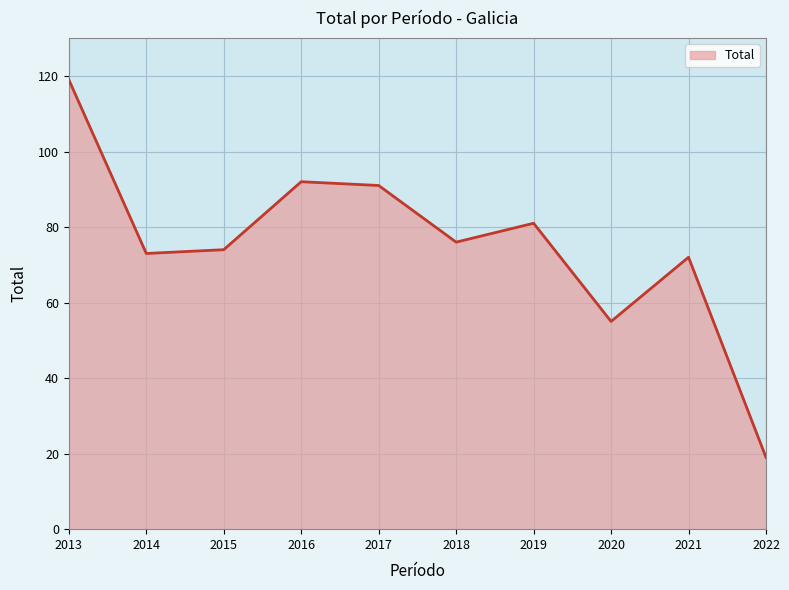

The chart shows a value of 28 at 2015. True or false?

False